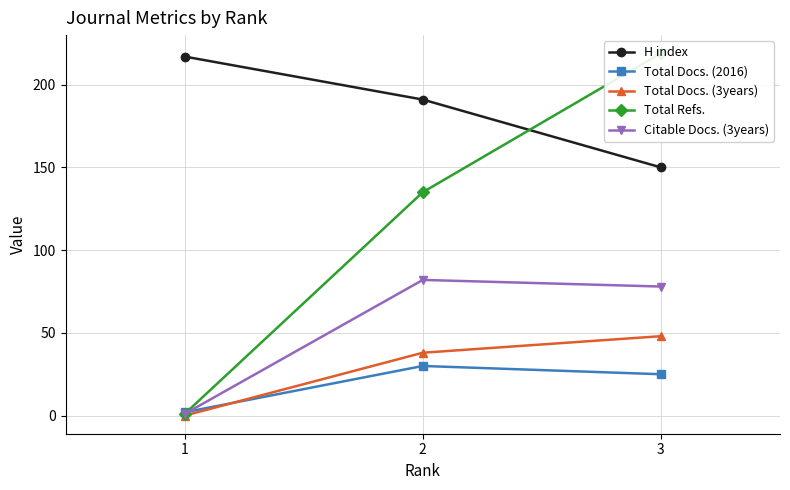

What is the value of the Total Docs. (2016) point at the 1st from the left?

2